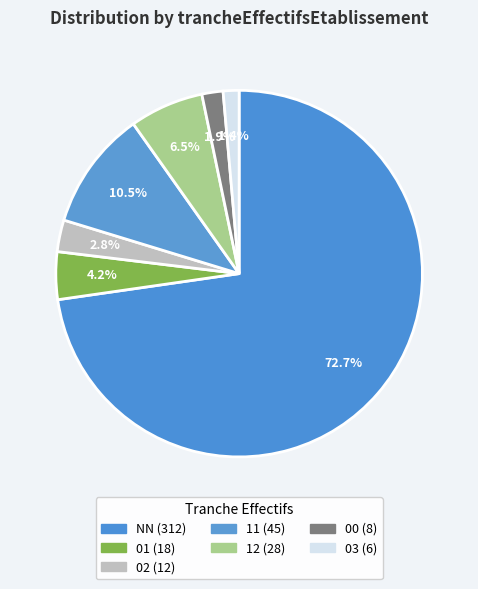

Which slice represents more than half of the pie?

NN